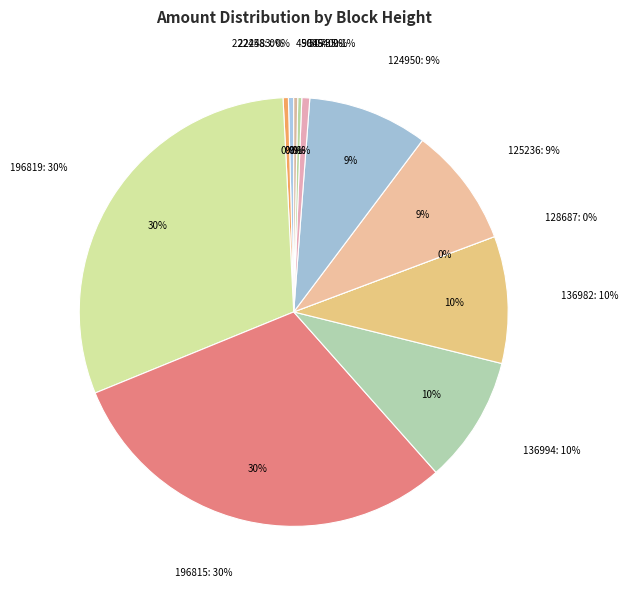

Rank the categories by value from highest to lowest.

196815, 196819, 136982, 136994, 124950, 125236, 50735, 222458, 222483, 50054, 49849, 128687